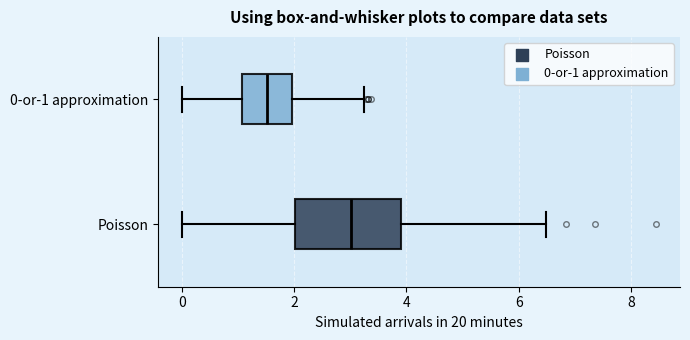

Which box is the widest, from its left edge to its right edge?

Poisson